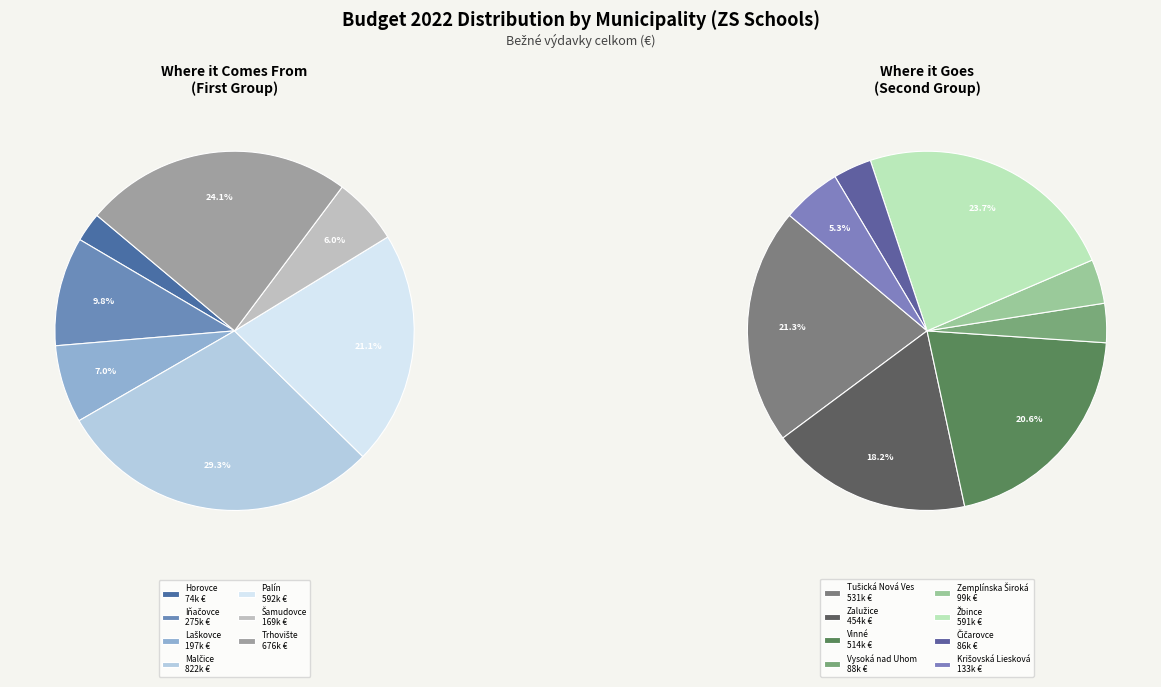

What is the largest slice in the pie chart?

Malčice